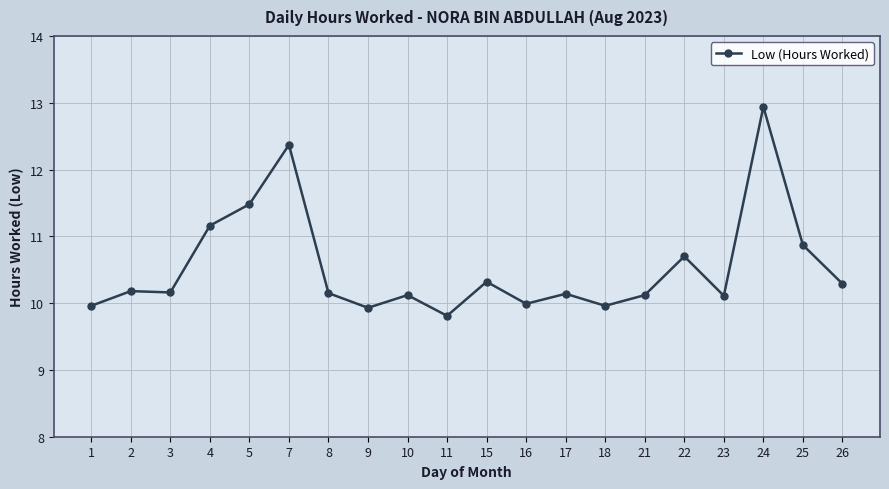

What is the sum of the values at 4 and 5?

22.6